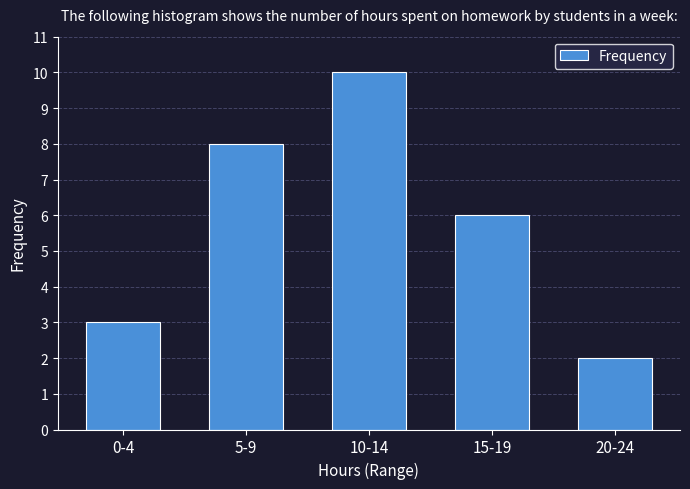

Reading left to right, transcribe all the data shown in this chart.

0-4=3	5-9=8	10-14=10	15-19=6	20-24=2